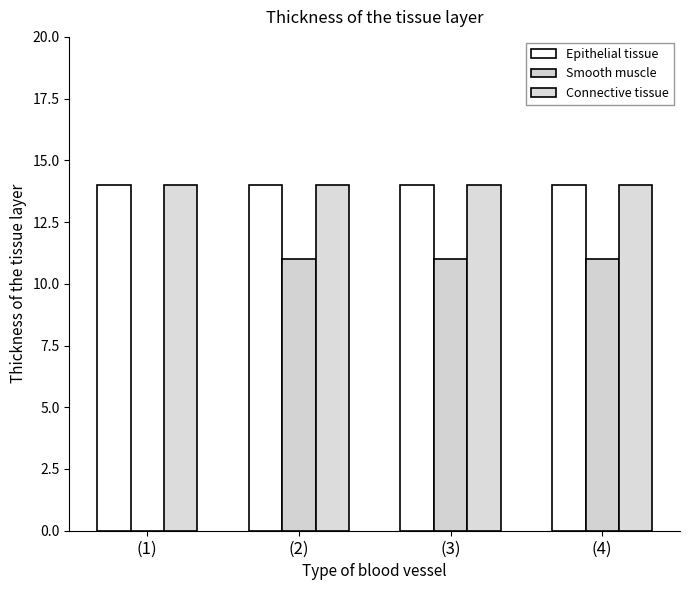

At which label is Epithelial tissue closest to 14?

(1)